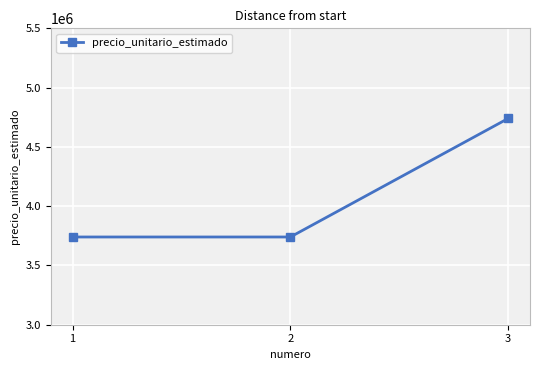

How many values are between 3740000 and 4740000?

3